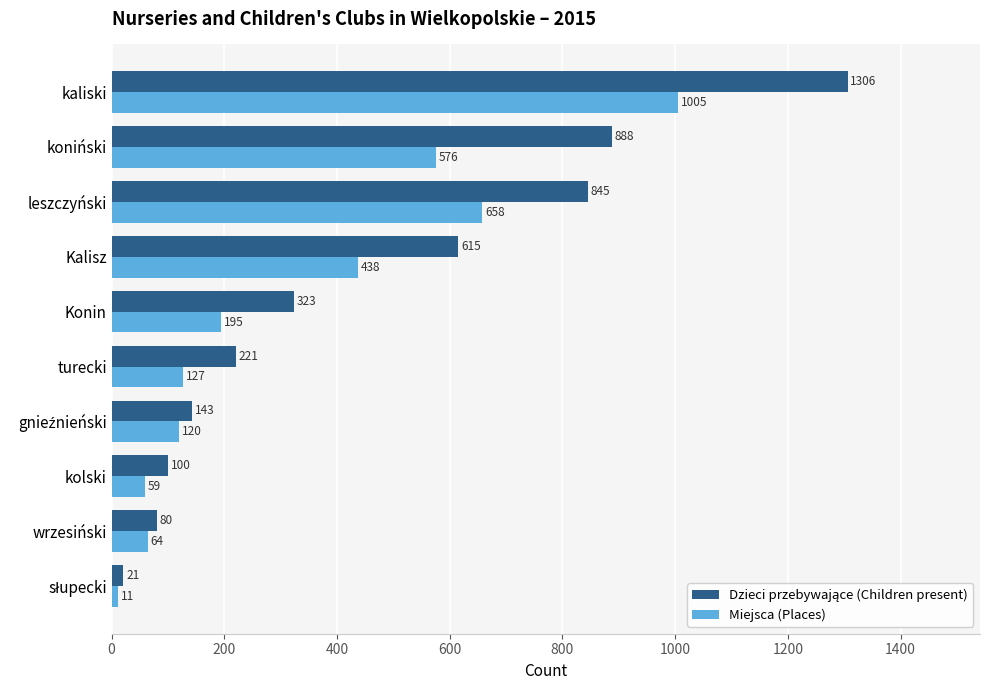

What is the difference between the highest and lowest values at turecki?

94